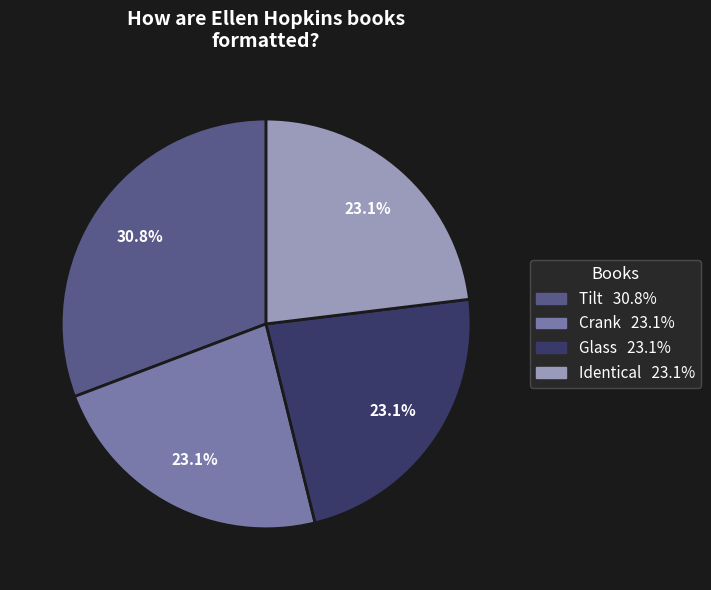

To the nearest percent, what percentage of the pie is Glass?

23%